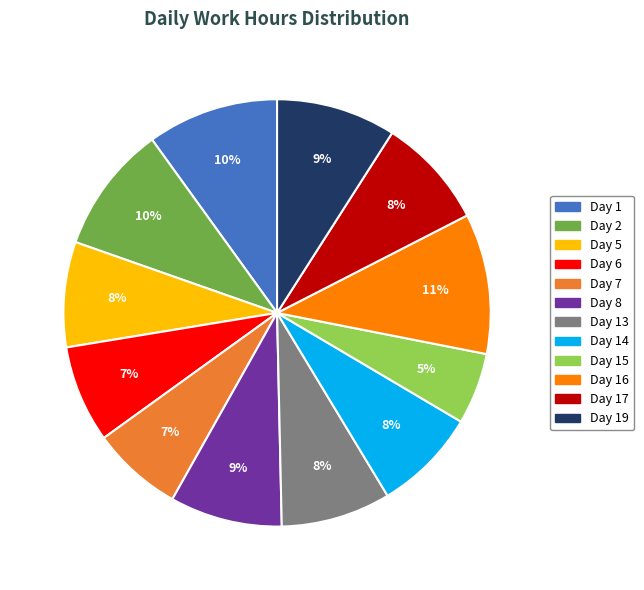

Is there any slice that represents more than half of the pie?

No